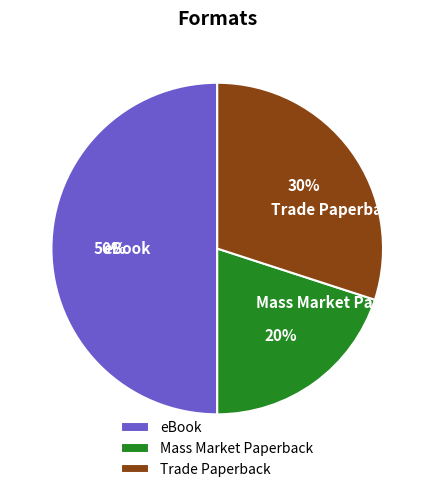

Rank the categories by value from highest to lowest.

eBook, Trade Paperback, Mass Market Paperback